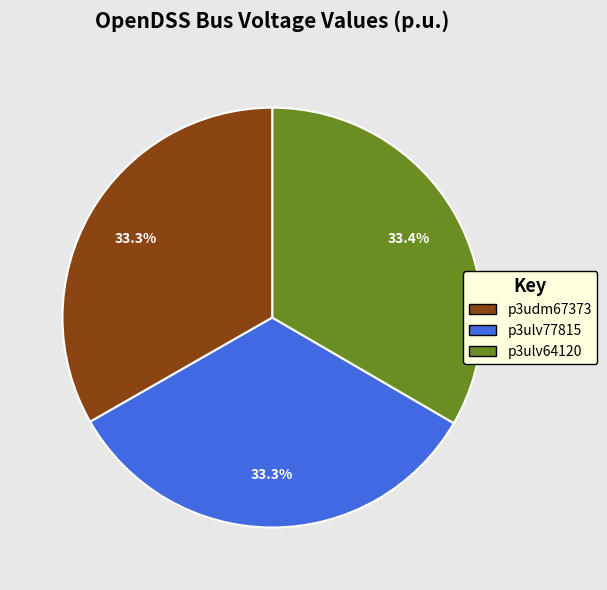

True or false: p3ulv77815 accounts for 27% of the total.

False